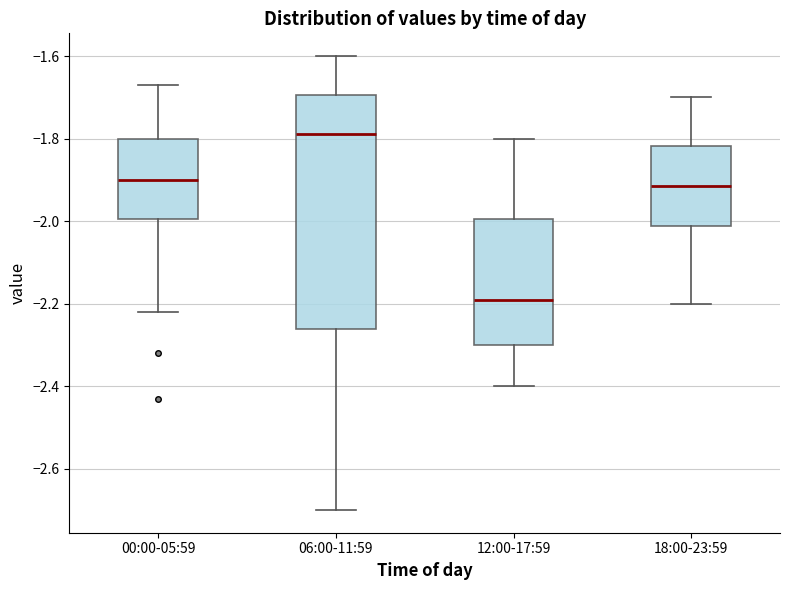

Which box is the tallest, from its lower edge to its upper edge?

06:00-11:59